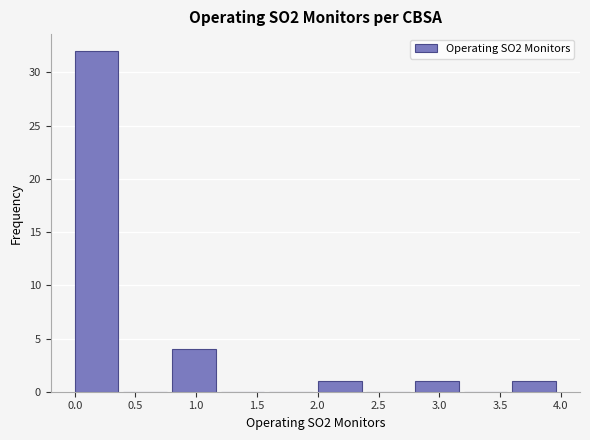

Reading left to right, list every bar in this chart as the range it spans on the x-axis followed by its height. The values are not printed on the chart, so give them approximately, as read against the axis.

0.0 to 0.4: 32
0.4 to 0.8: 0
0.8 to 1.2: 4
1.2 to 1.6: 0
1.6 to 2.0: 0
2.0 to 2.4: 1
2.4 to 2.8: 0
2.8 to 3.2: 1
3.2 to 3.6: 0
3.6 to 4.0: 1